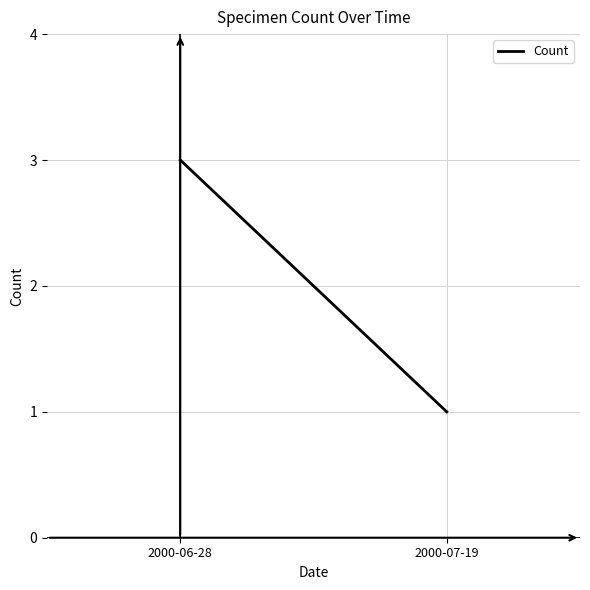

Reading left to right, transcribe all the data shown in this chart.

3	1